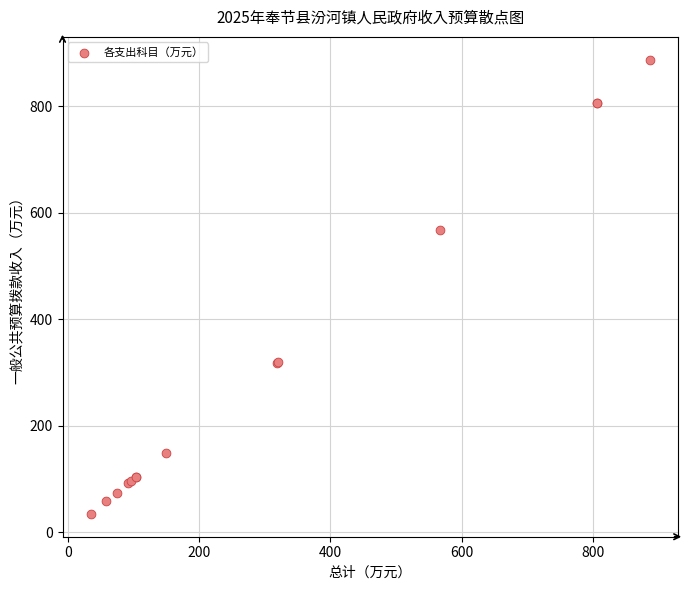

What Y value in the scatter plot is closest to 460?

567.5